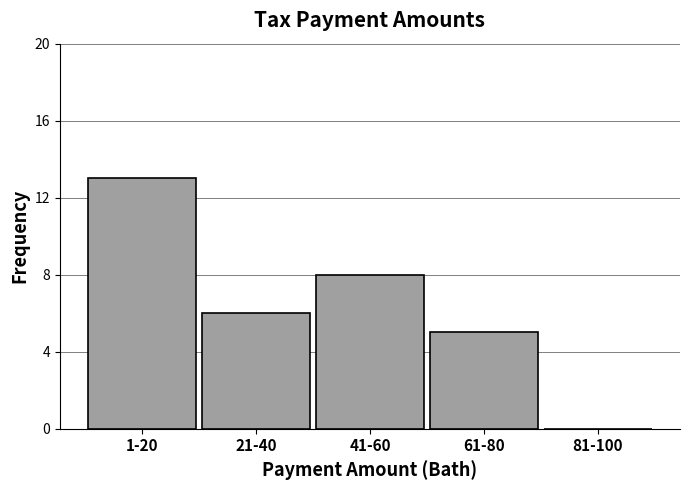

Reading right to left, what are all the values shown in this chart?

81-100=0	61-80=5	41-60=8	21-40=6	1-20=13